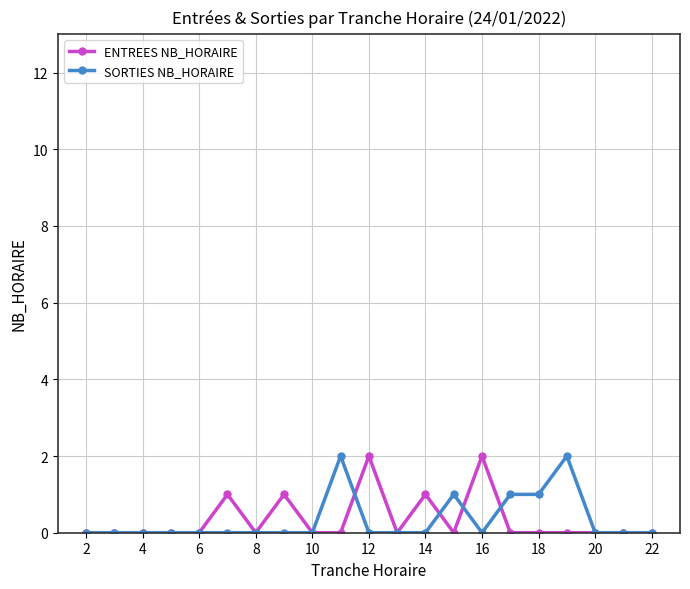

Is it true that ENTREES NB_HORAIRE equals 0 at 4?

True